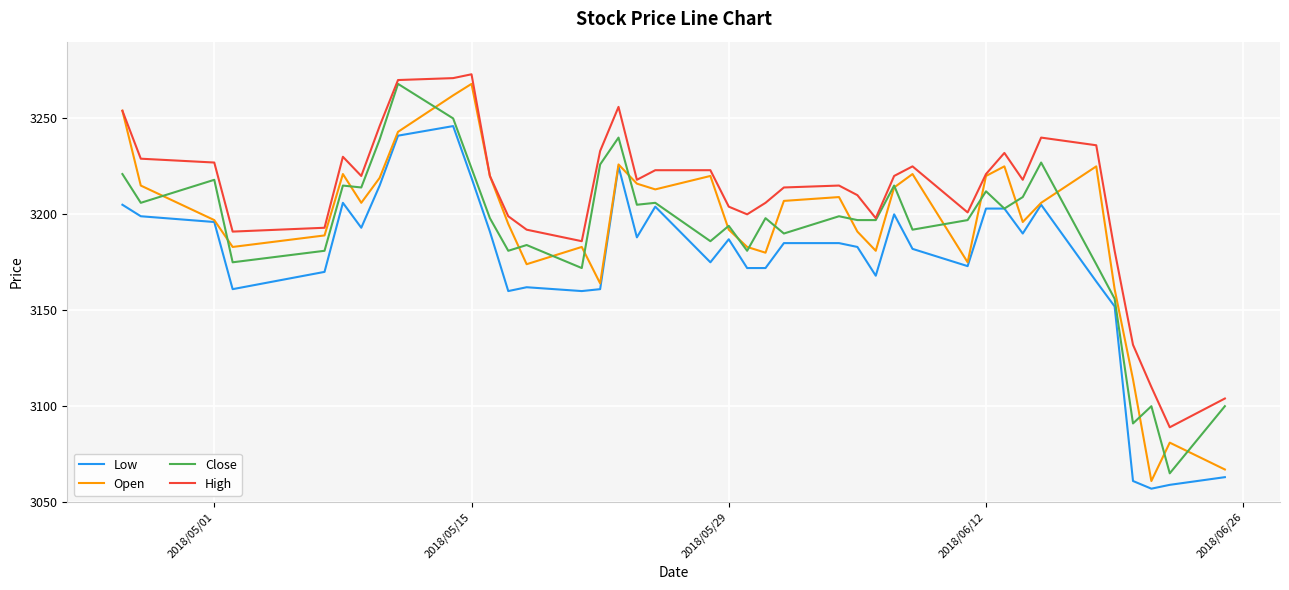

What is the minimum value shown in the chart?

3057